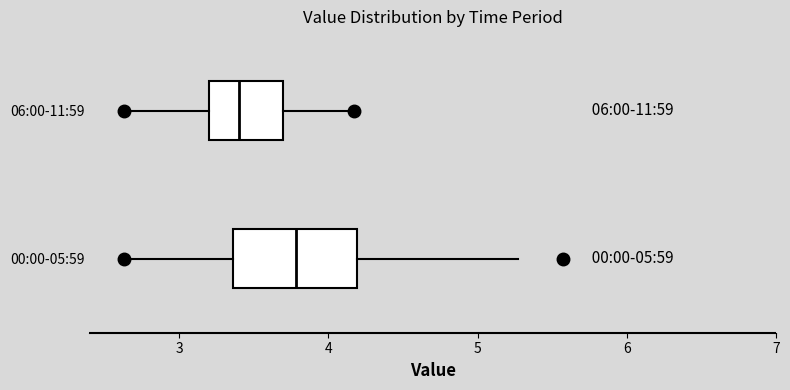

Reading bottom to top, transcribe this box plot: for each box, give where its median line is, the range the box spans, and where its two whiskers end, as read against the x-axis. The values are not printed on the chart, so give them approximately, as read against the axis.

00:00-05:59: median 3.8, box 3.4 to 4.2, whiskers 2.6 to 5.3
06:00-11:59: median 3.4, box 3.2 to 3.7, whiskers 2.6 to 4.2